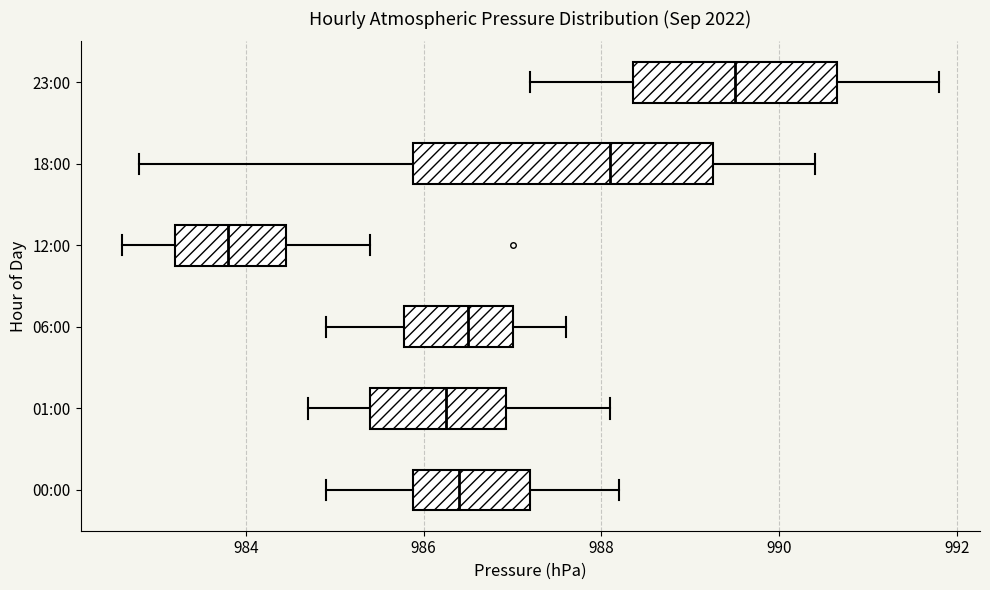

Reading bottom to top, read every box against the x-axis: the position of its median line, the range the box covers, and the ends of its whiskers. The values are not printed on the chart, so give them approximately, as read against the axis.

00:00: median 986.4, box 985.8 to 987.2, whiskers 985.0 to 988.2
01:00: median 986.2, box 985.4 to 987.0, whiskers 984.8 to 988.2
06:00: median 986.6, box 985.8 to 987.0, whiskers 985.0 to 987.6
12:00: median 983.8, box 983.2 to 984.4, whiskers 982.6 to 985.4
18:00: median 988.2, box 985.8 to 989.2, whiskers 982.8 to 990.4
23:00: median 989.6, box 988.4 to 990.6, whiskers 987.2 to 991.8